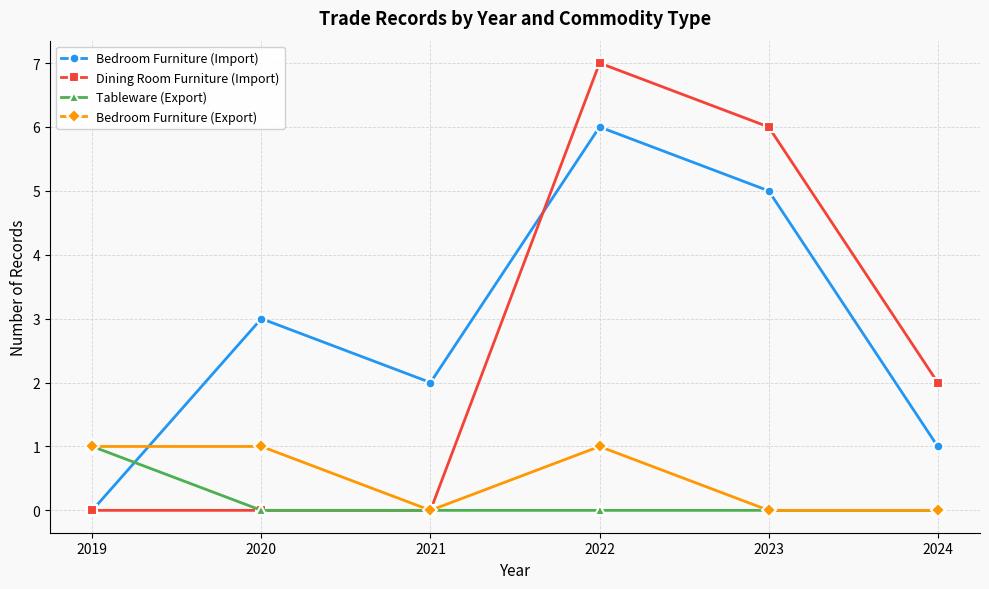

How many values in Bedroom Furniture (Import) are above zero?

5